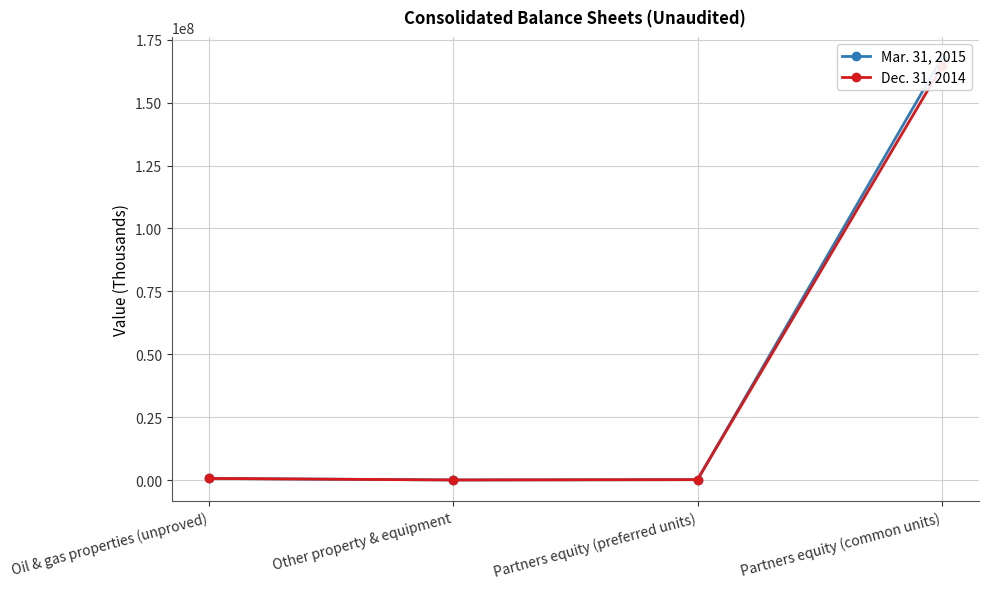

At which label does Mar. 31, 2015 reach its peak?

Partners equity (common units)